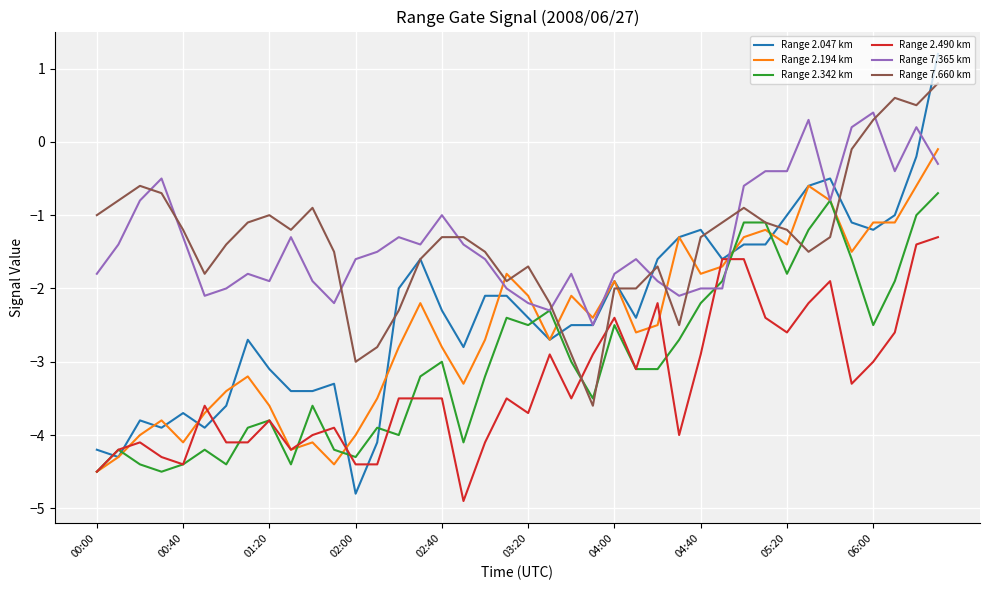

Which series ends up on top after the final intersection of Range 2.490 km and Range 7.660 km?

Range 7.660 km